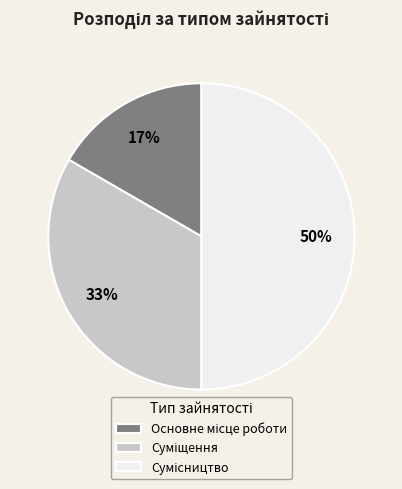

To the nearest percent, what is the average slice percentage?

33%